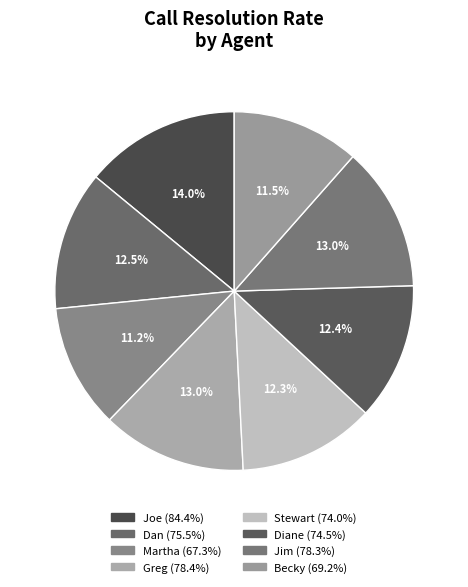

Is it true that Joe is 14% of the pie?

True